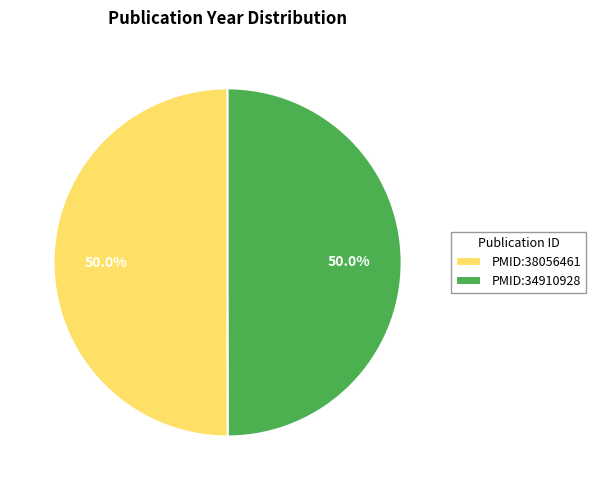

Count the number of slices in the pie.

2